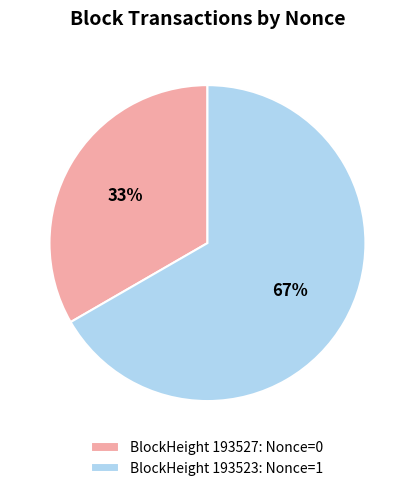

Rank the categories by value from highest to lowest.

BlockHeight 193523: Nonce=1, BlockHeight 193527: Nonce=0